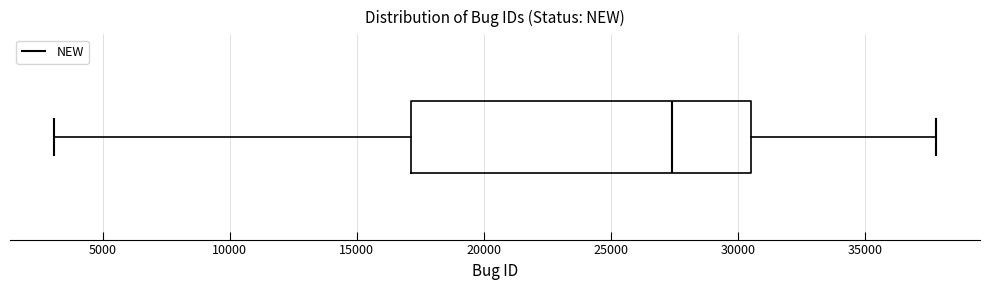

Transcribe this box plot: give where the median line is, the range the box spans, and where the two whiskers end, as read against the x-axis. The values are not printed on the chart, so give them approximately, as read against the axis.

median 27500, box 17000 to 30500, whiskers 3000 to 38000